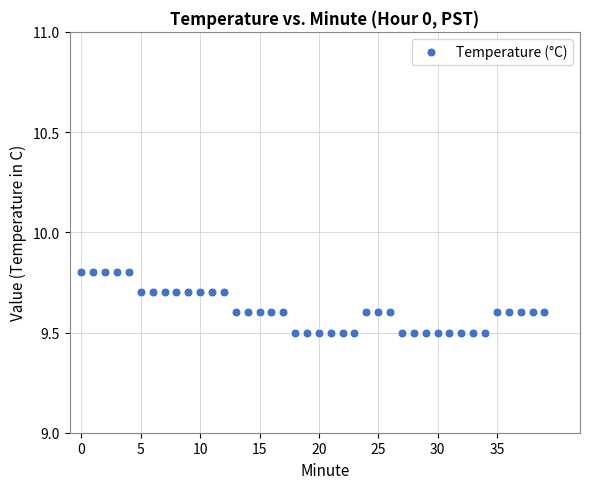

What is the range of Y values (max minus min)?

0.3